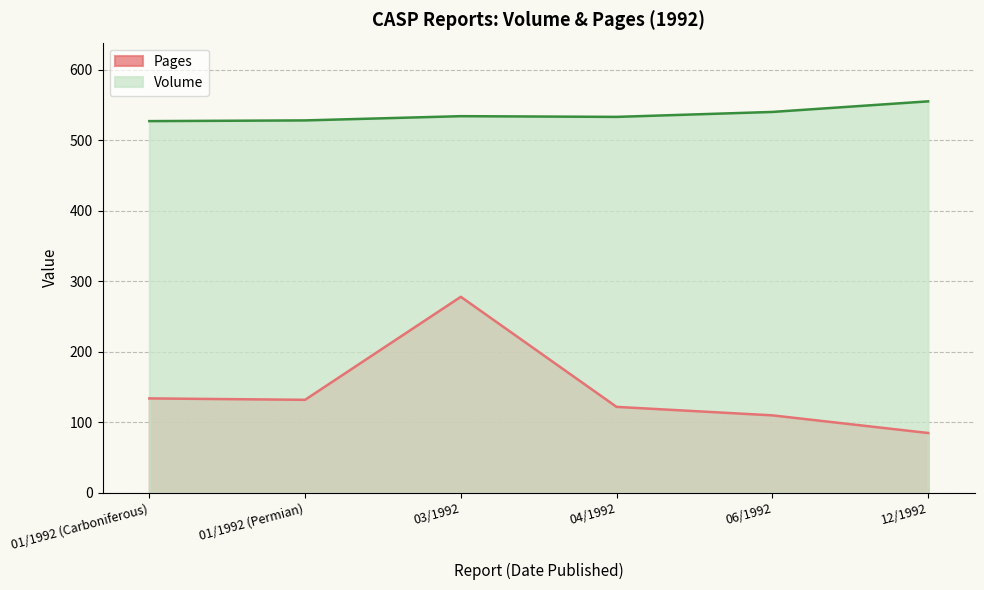

At which category does Volume reach its first local valley?

04/1992